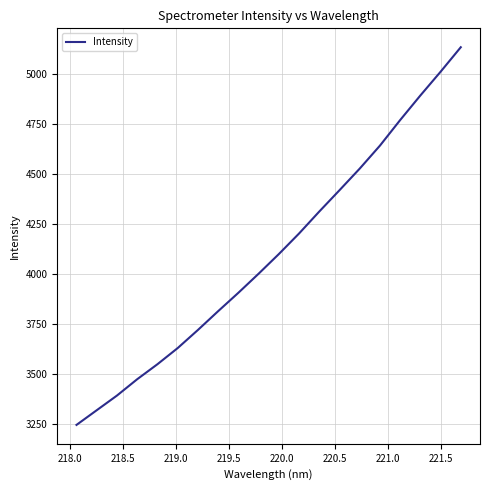

What is the maximum value shown in the chart?

5134.0